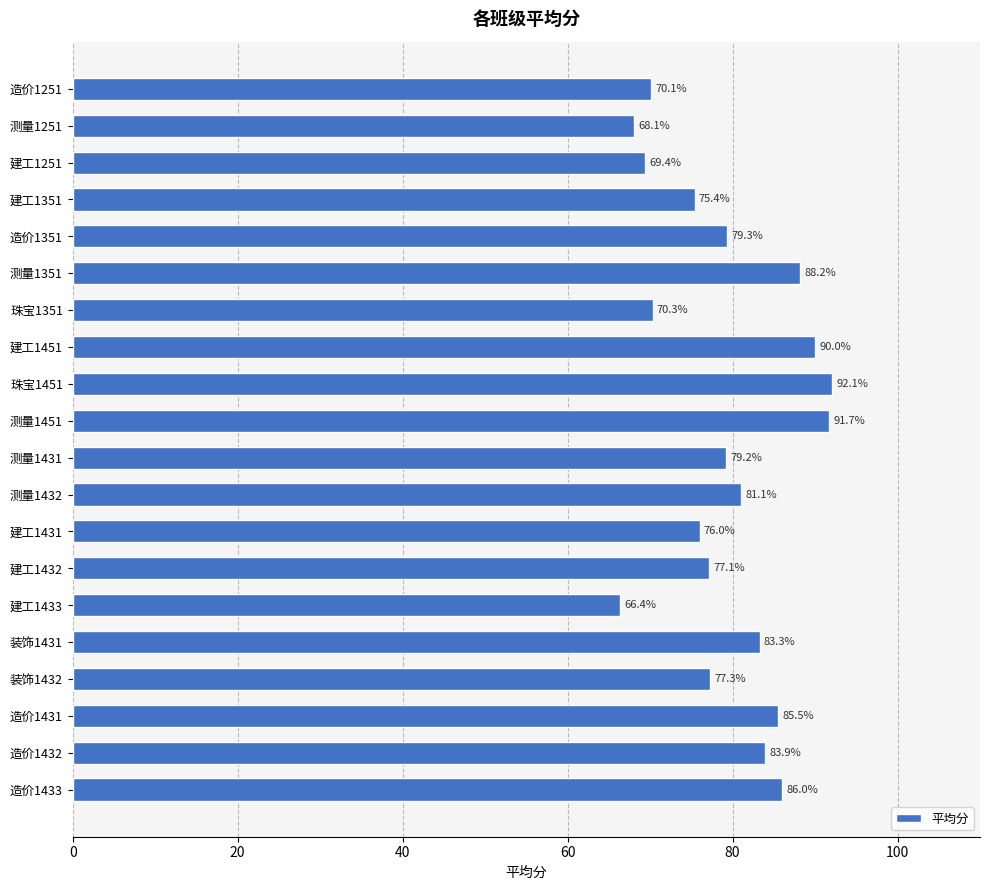

How many bars are there in total?

20